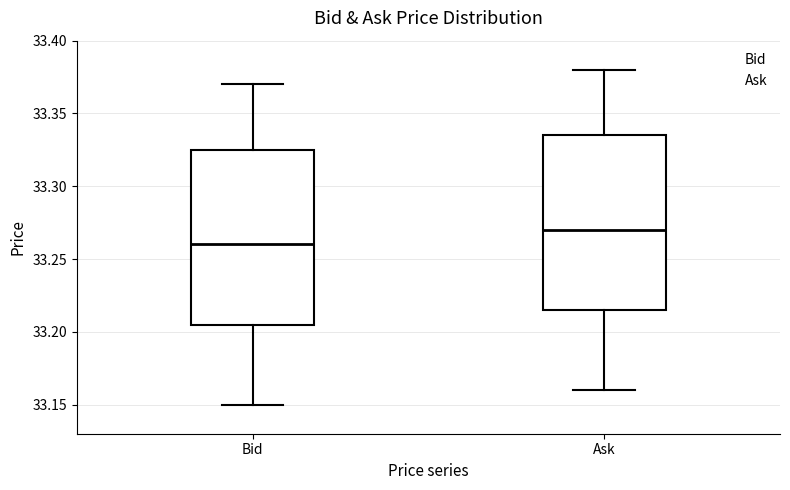

Where is the lower edge of the box for Bid on the y-axis? The values are not printed on the chart, so give them approximately, as read against the axis.

33.205